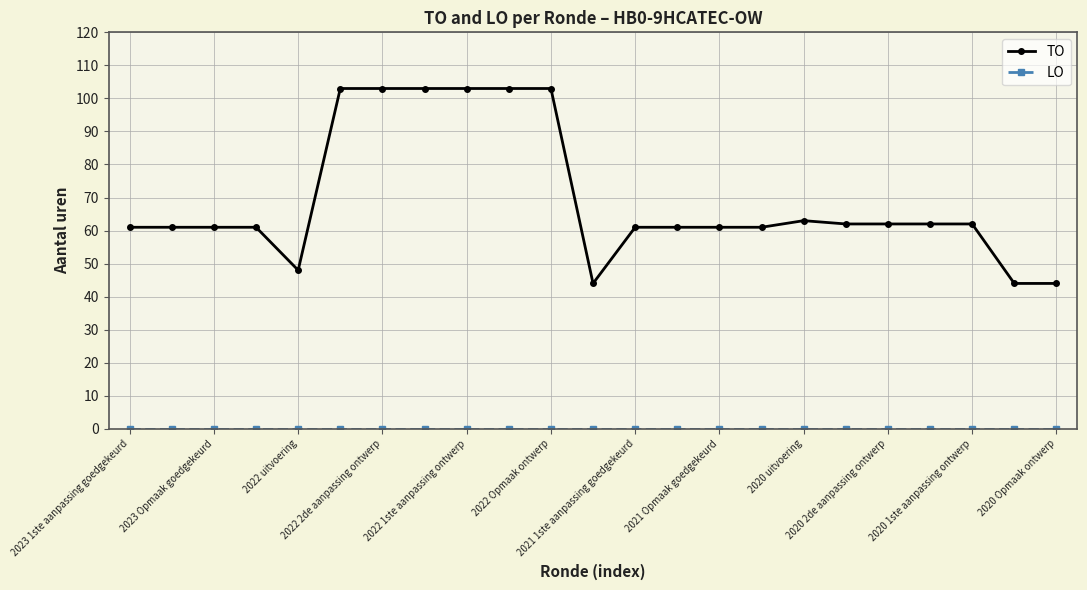

Which series has the widest spread of values?

TO